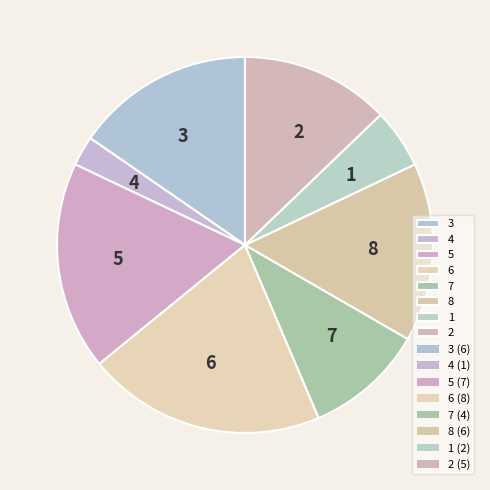

Does 4 account for over 50% of the chart?

No